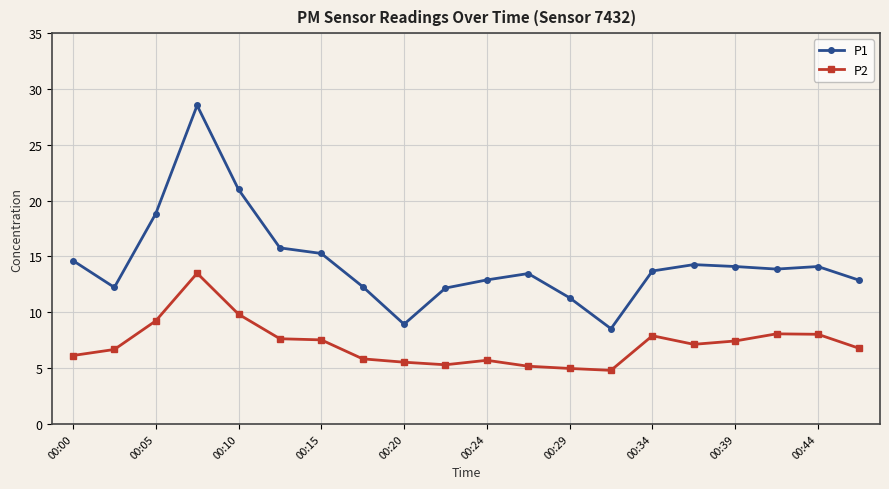

Which series has the widest spread of values?

P1